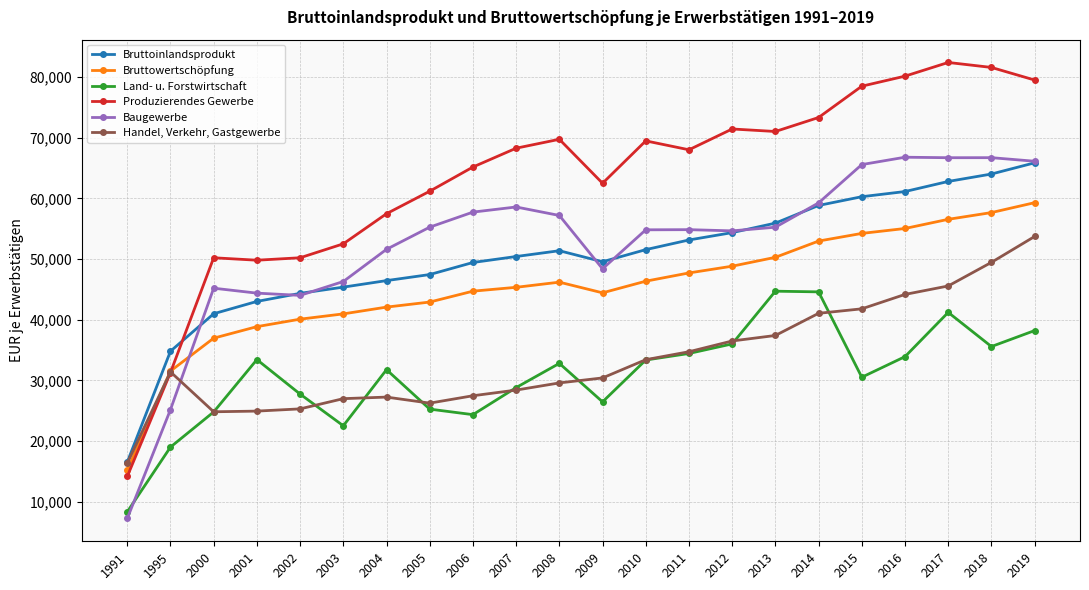

Where is Bruttowertschöpfung nearest to the value 37231?

2000